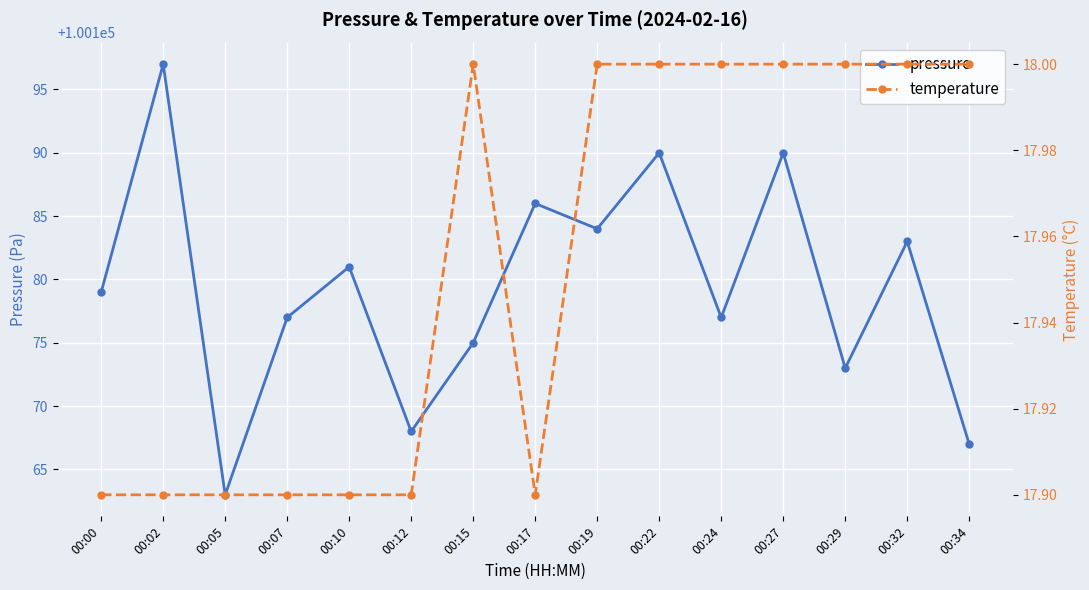

True or false: pressure has more than 0 points higher than both neighbors.

True